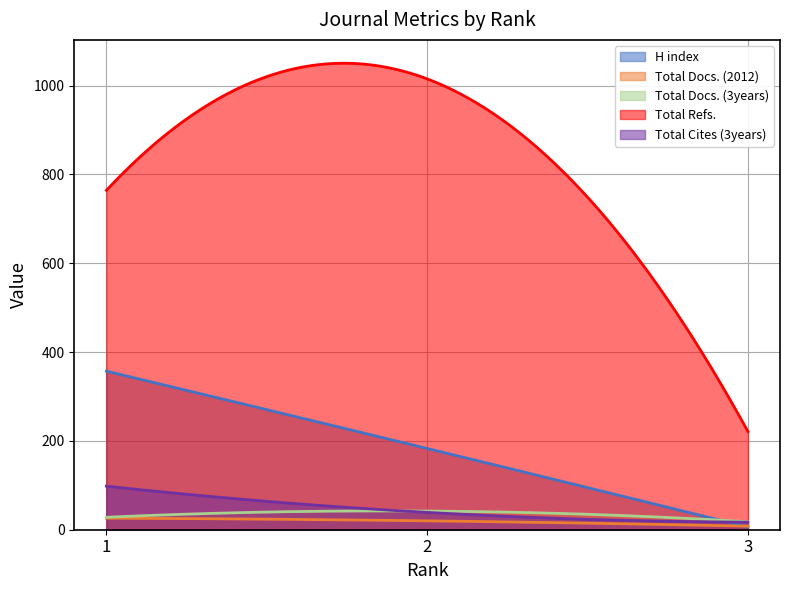

How many data points in H index are less than 183?

1